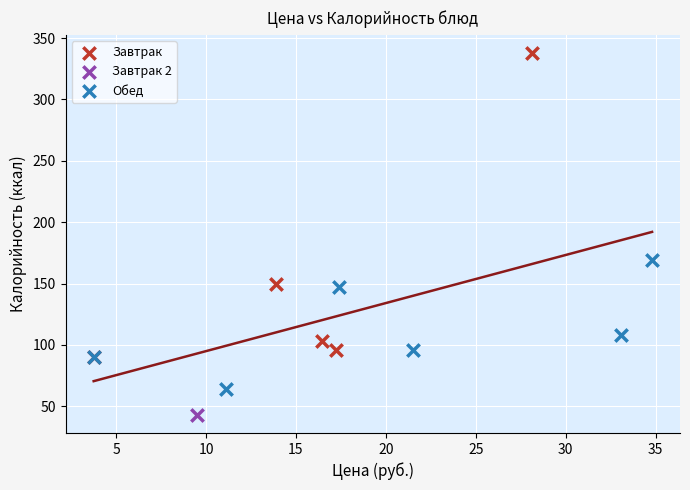

Which series reaches the minimum Y coordinate?

Завтрак 2